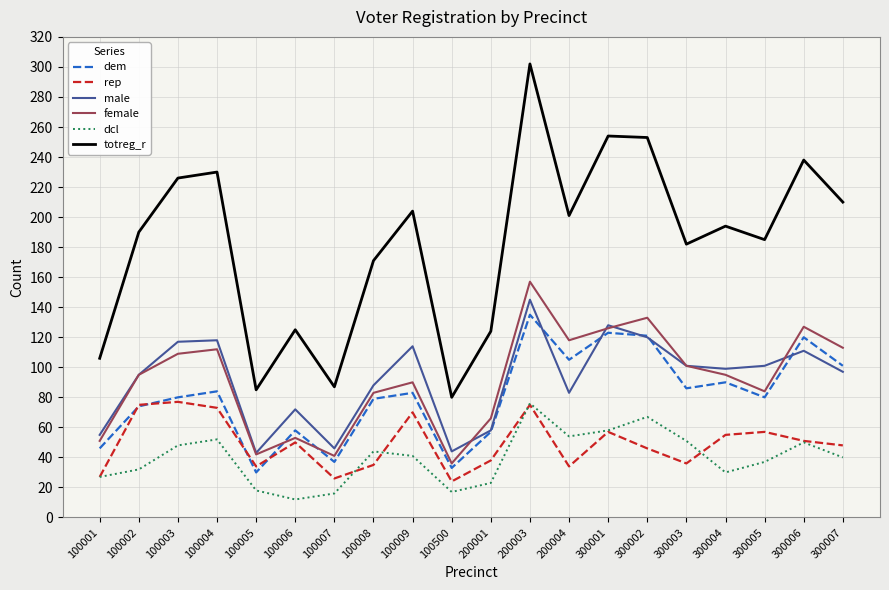

The dem series shows 101 at 300007. True or false?

True